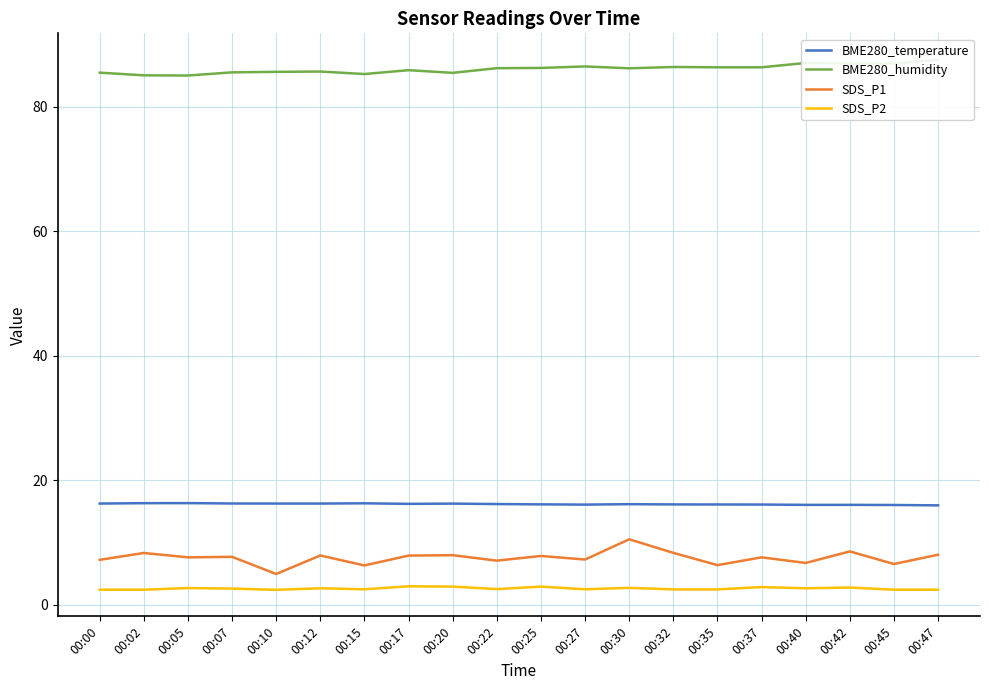

What is the difference between the maximum and minimum values in the BME280_humidity series?

2.5